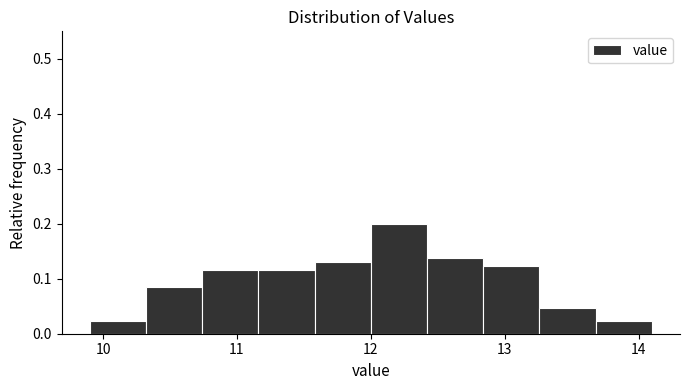

Reading left to right, list every bar in this chart as the range it spans on the x-axis followed by its height. Neither the bar edges nor the heights are printed on the chart, so give them approximately, as read against the axes.

9.90 to 10.32: 0.02
10.32 to 10.74: 0.08
10.74 to 11.16: 0.12
11.16 to 11.58: 0.12
11.58 to 12.00: 0.13
12.00 to 12.42: 0.20
12.42 to 12.84: 0.14
12.84 to 13.26: 0.12
13.26 to 13.68: 0.05
13.68 to 14.10: 0.02